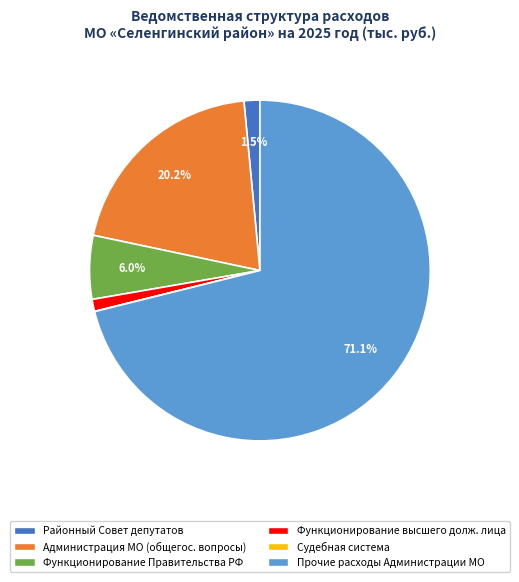

Is there a majority slice in this chart?

Yes